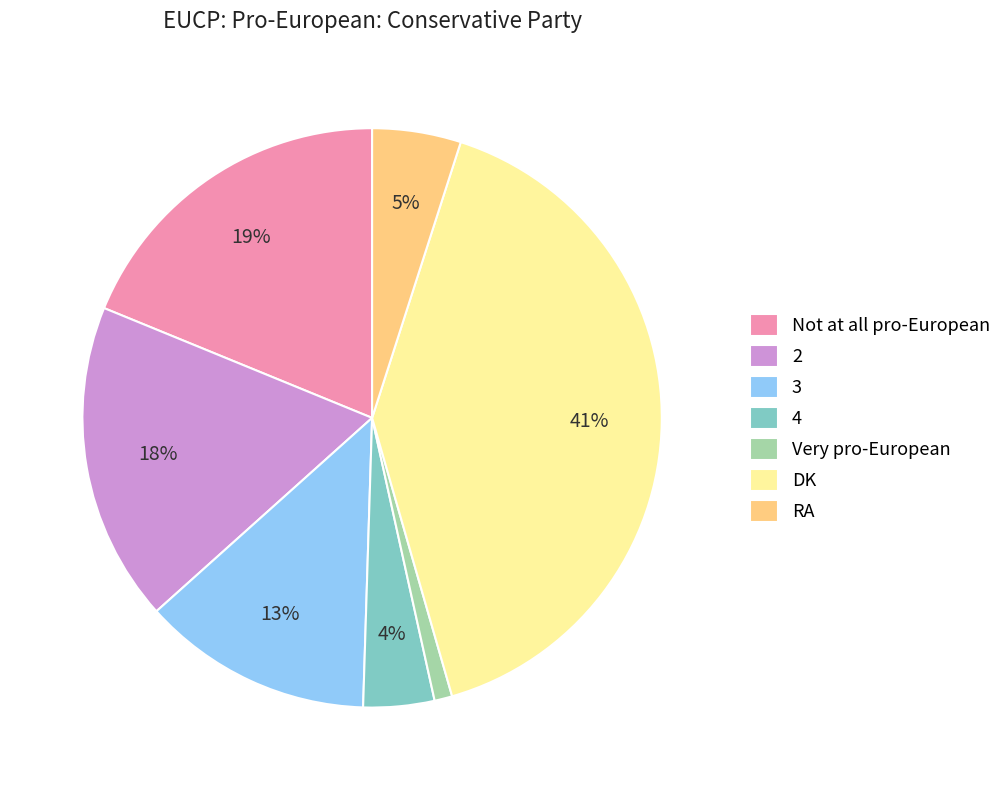

Is the sum of Very pro-European and RA greater than half?

No